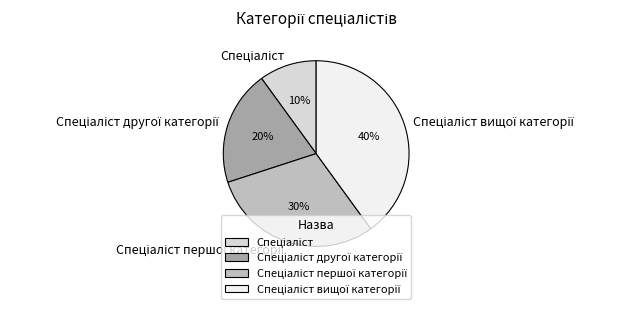

Is there any slice that represents more than half of the pie?

No